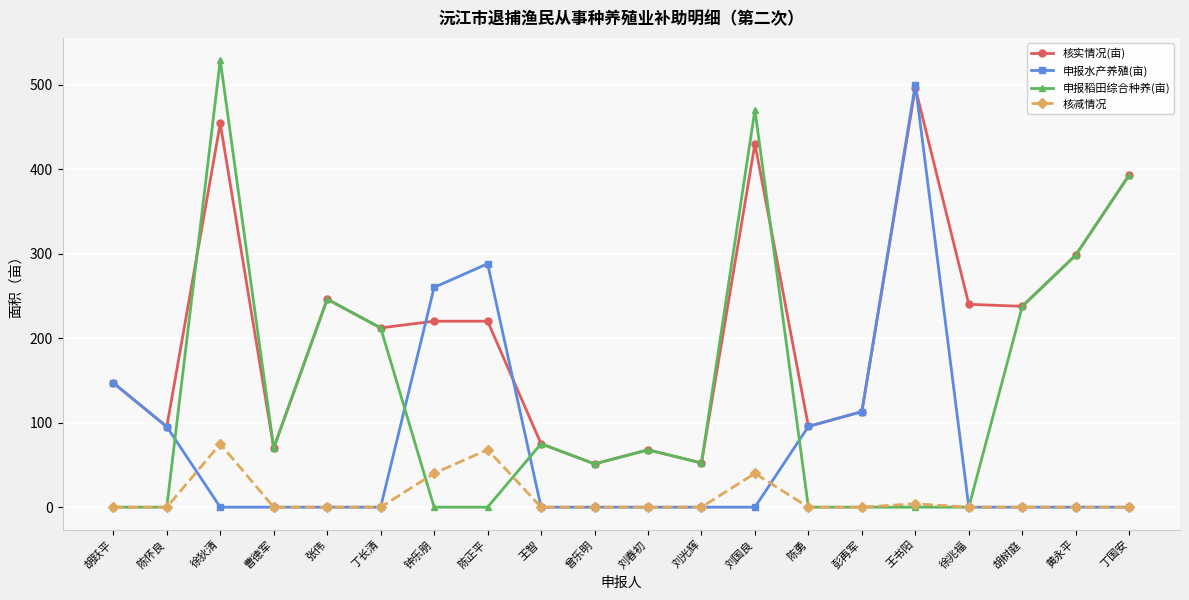

True or false: 申报水产养殖(亩) has more than 0 points higher than both neighbors.

True